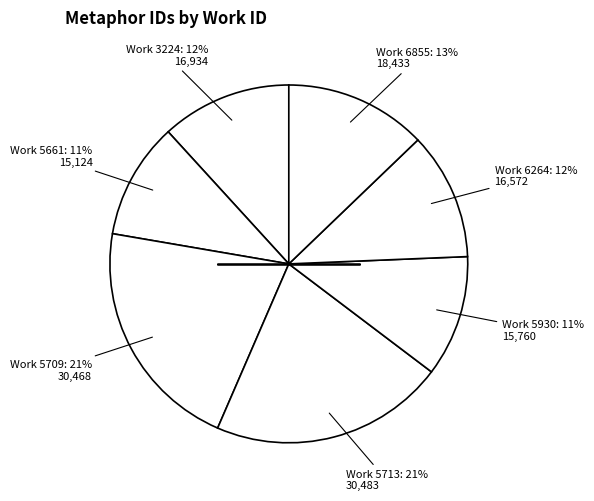

Count the number of slices in the pie.

7